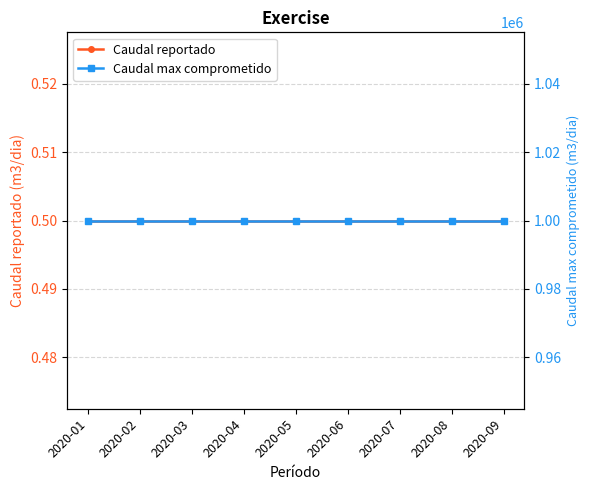

Reading right to left, extract all data points from this chart.

Caudal reportado: 0.5	0.5	0.5	0.5	0.5	0.5	0.5	0.5	0.5
Caudal max comprometido: 999999.0	999999.0	999999.0	999999.0	999999.0	999999.0	999999.0	999999.0	999999.0